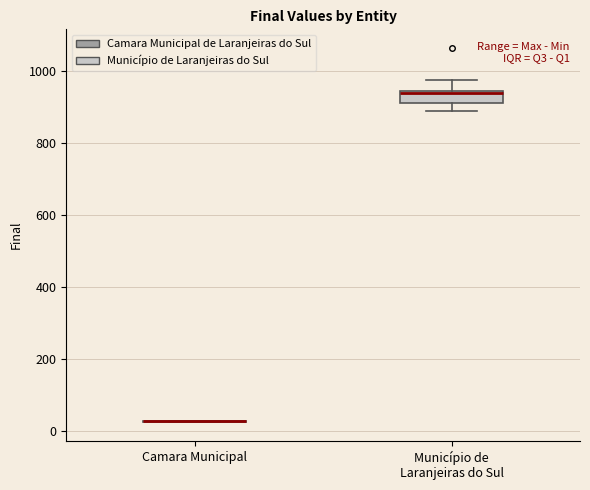

Comparing the boxes themselves (not the whiskers), which one is the tallest?

Município de Laranjeiras do Sul